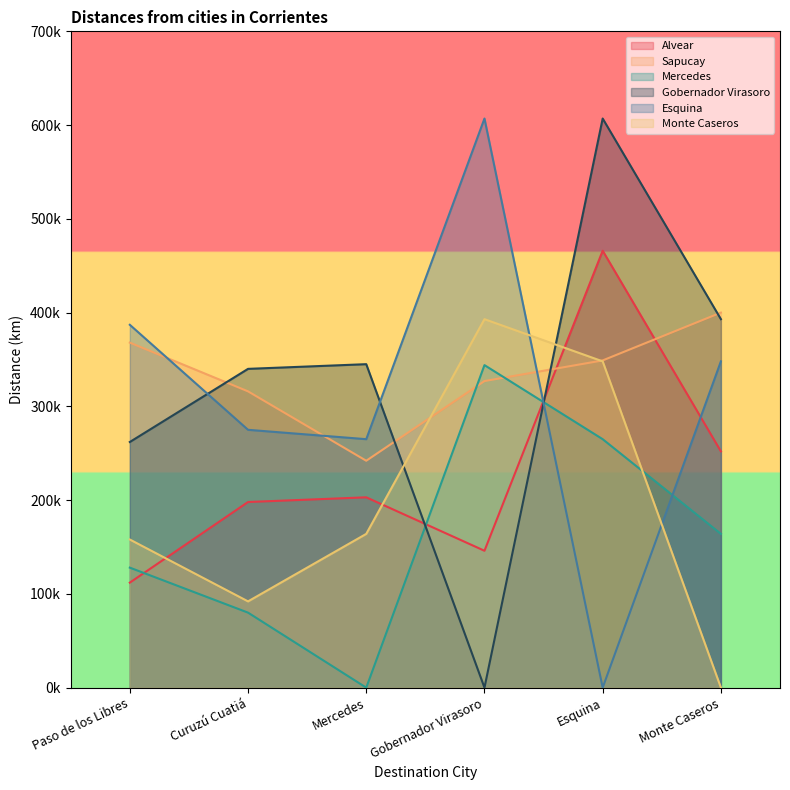

Which series ends up on top after the final intersection of Monte Caseros and Esquina?

Esquina